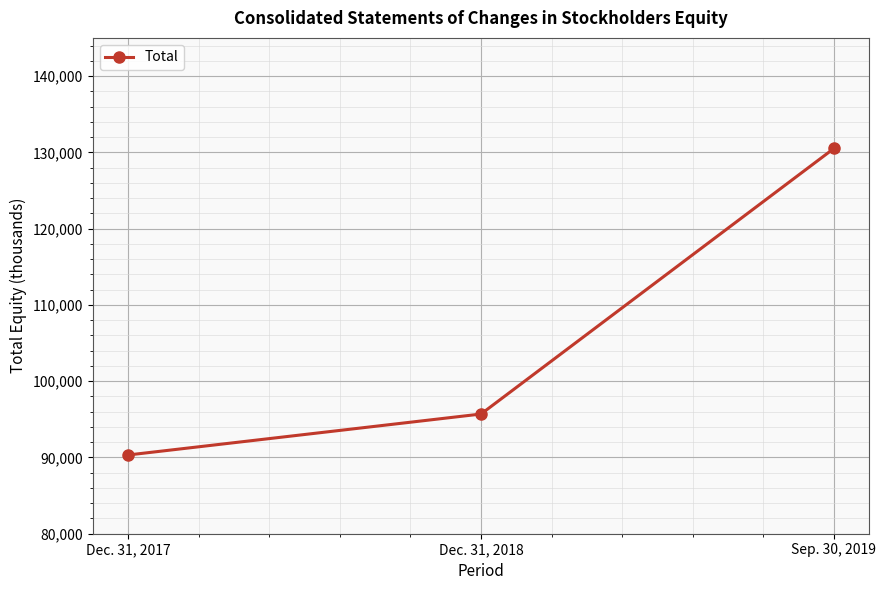

What is the smallest value displayed?

90322